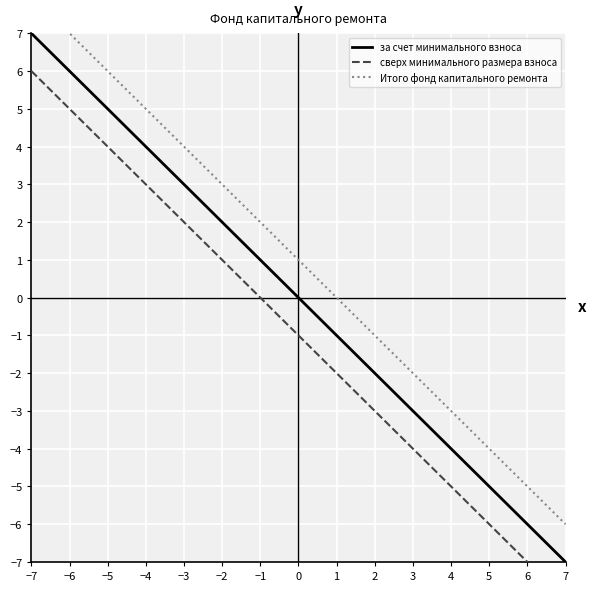

What are all the series names shown in the legend?

за счет минимального взноса, сверх минимального размера взноса, Итого фонд капитального ремонта